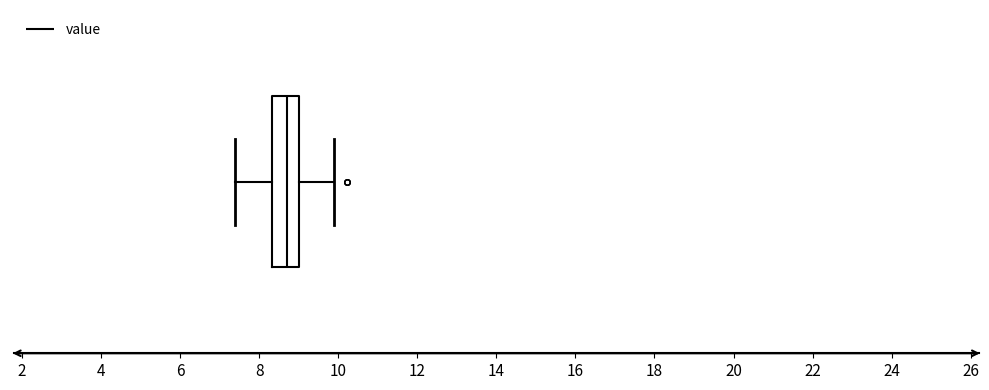

Read this box plot against the x-axis: the position of the median line, the range covered by the box, and the ends of both whiskers. The values are not printed on the chart, so give them approximately, as read against the axis.

median 8.8, box 8.4 to 9.0, whiskers 7.4 to 10.0